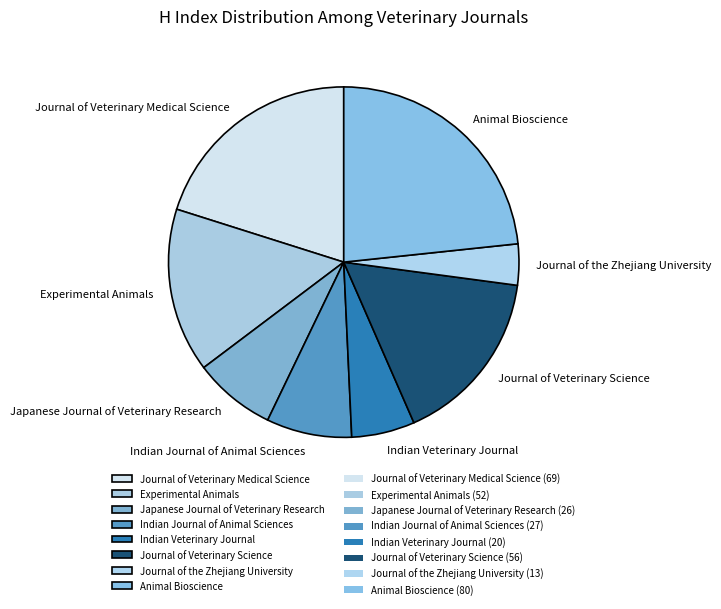

Between Indian Veterinary Journal and Japanese Journal of Veterinary Research, which is larger?

Japanese Journal of Veterinary Research